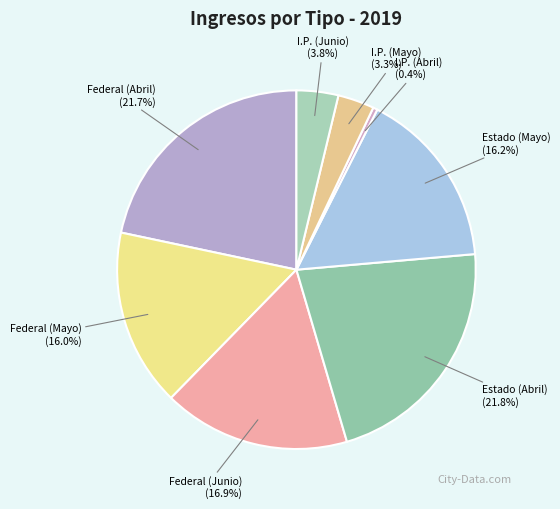

Count the number of slices in the pie.

8